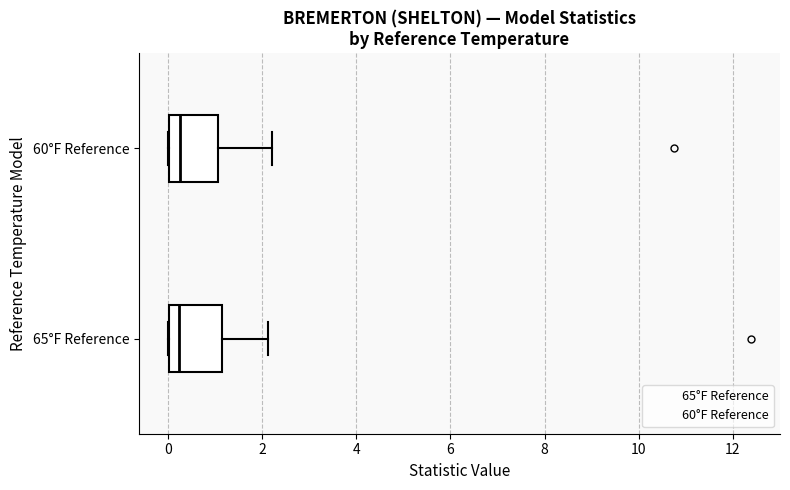

Reading bottom to top, read every box against the x-axis: the position of its median line, the range the box covers, and the ends of its whiskers. The values are not printed on the chart, so give them approximately, as read against the axis.

65°F Reference: median 0.2, box 0.0 to 1.2, whiskers 0.0 to 2.2
60°F Reference: median 0.2, box 0.0 to 1.0, whiskers 0.0 to 2.2